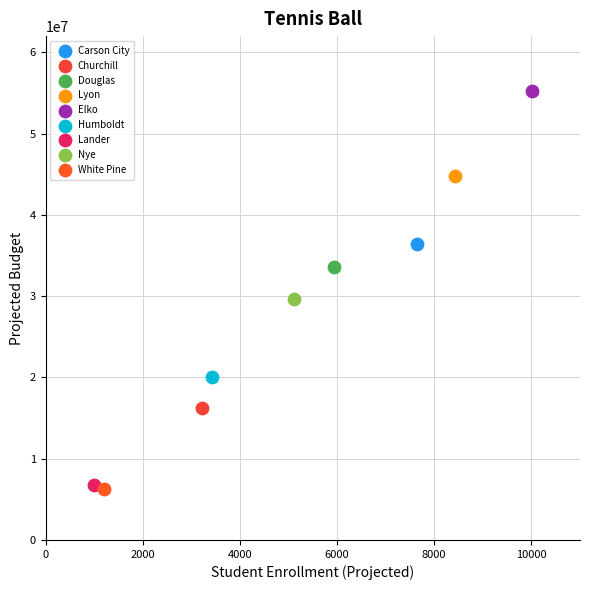

What are all the series names shown in the legend?

Carson City, Churchill, Douglas, Lyon, Elko, Humboldt, Lander, Nye, White Pine